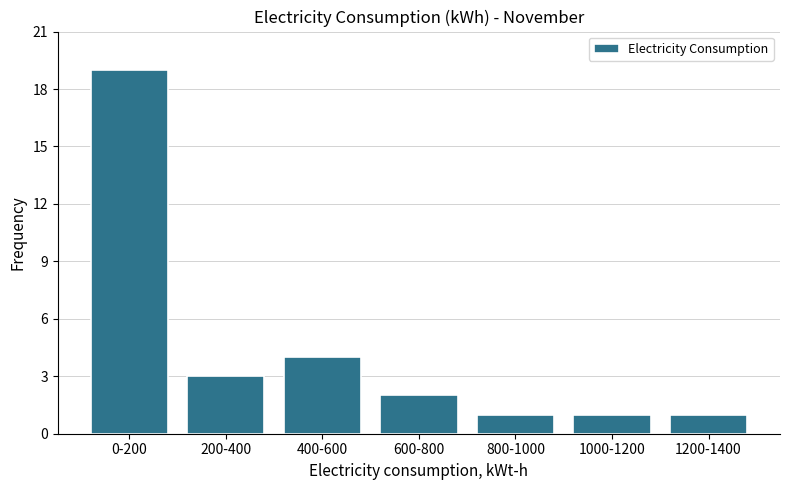

Reading right to left, transcribe all the data shown in this chart.

1200-1400=1	1000-1200=1	800-1000=1	600-800=2	400-600=4	200-400=3	0-200=19